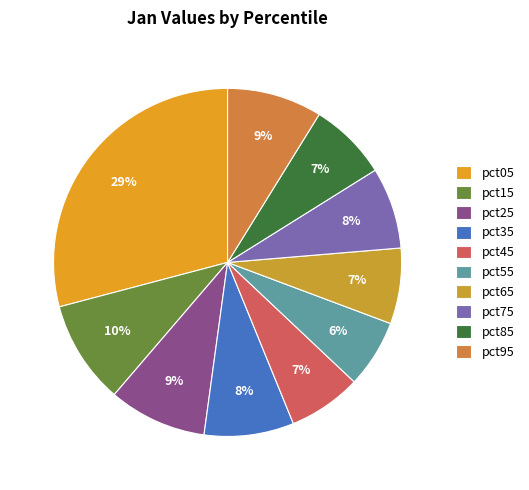

To the nearest percent, what is the average slice percentage?

10%